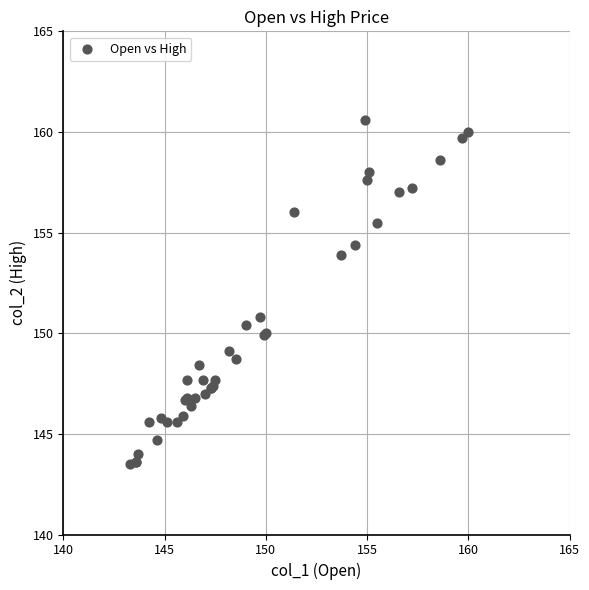

What Y value in the scatter plot is closest to 152?

150.8